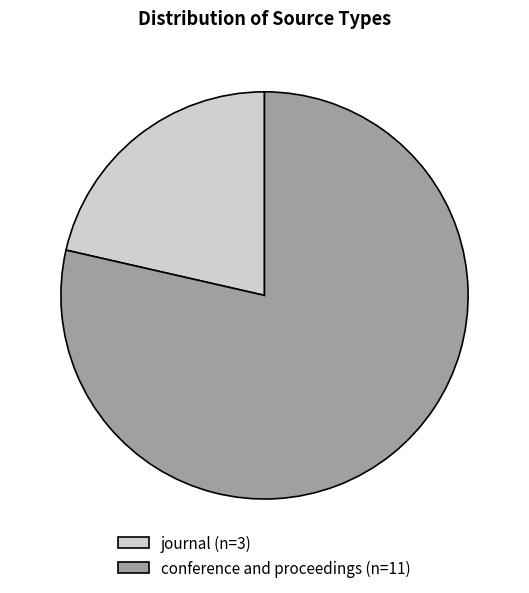

Do journal and conference and proceedings together represent more than half of the pie?

Yes